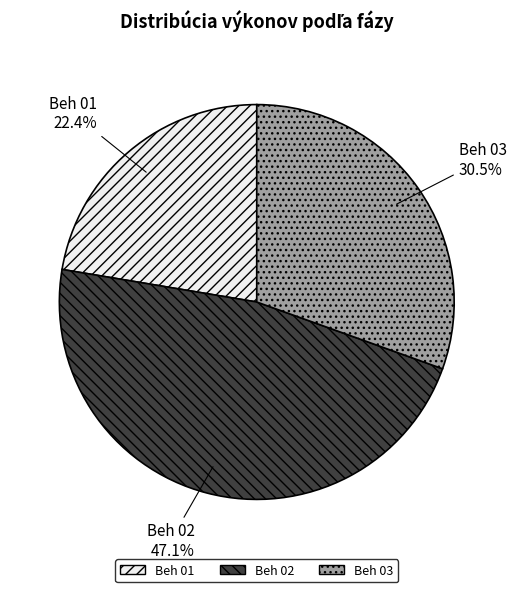

To the nearest percent, what percentage of the pie is Beh 01?

22%